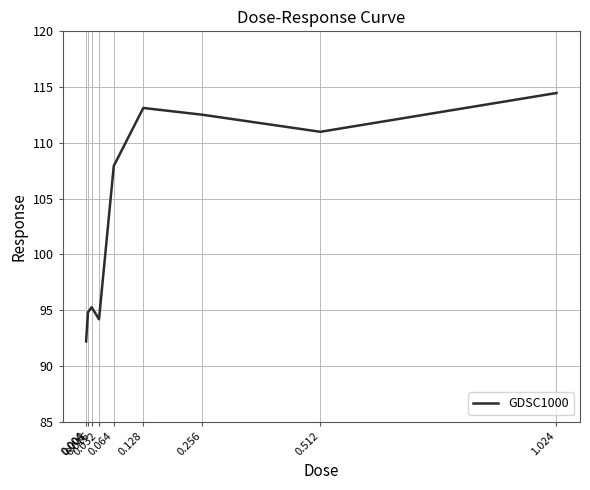

Is it true that the value at 1.024 is 114.5?

True